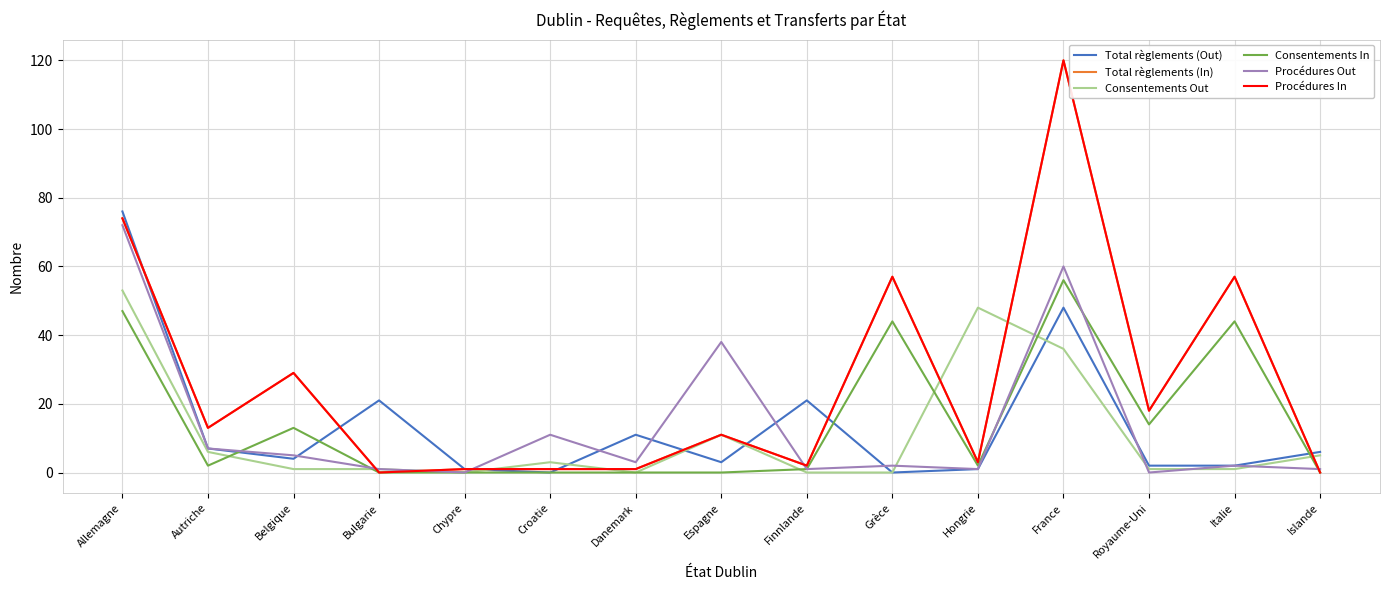

Is this an area chart (filled region under the line)?

No